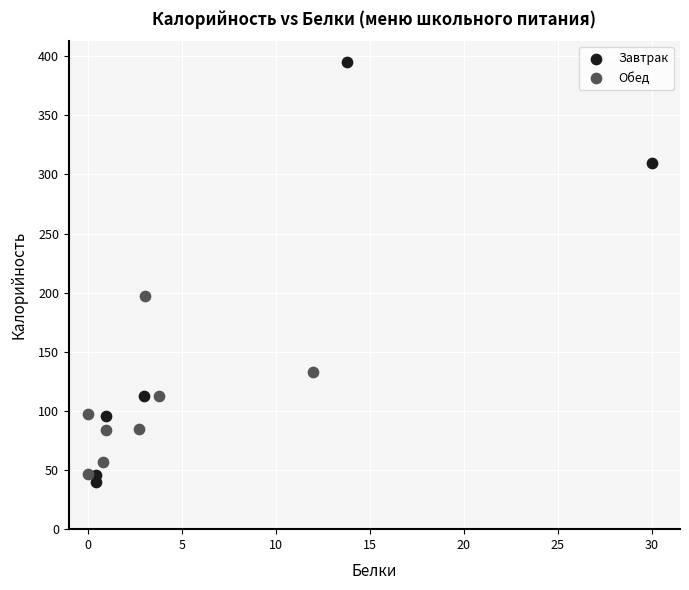

Which series contains the lowest Y value?

Завтрак